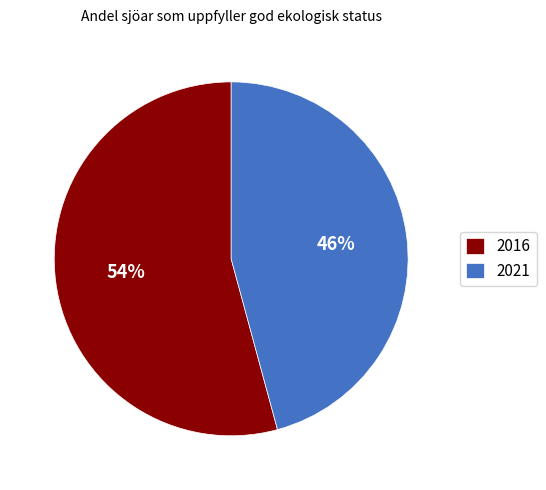

Is it true that 2016 is 69% of the pie?

False